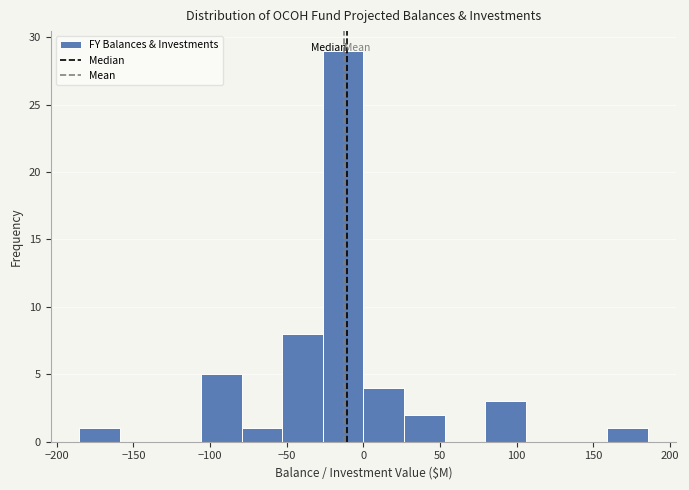

Which range on the x-axis has the tallest bar?

-25 to 0